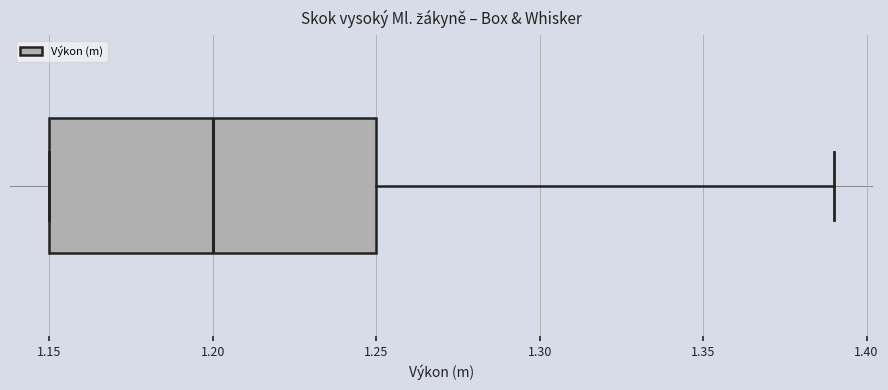

Where is the right edge of the box on the x-axis? The values are not printed on the chart, so give them approximately, as read against the axis.

1.25